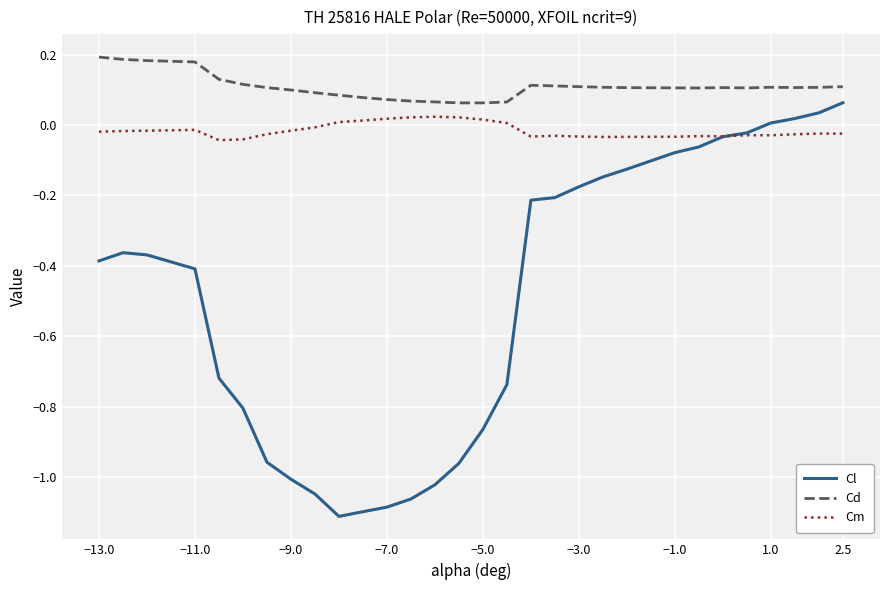

Which series has the largest total across all categories?

Cd